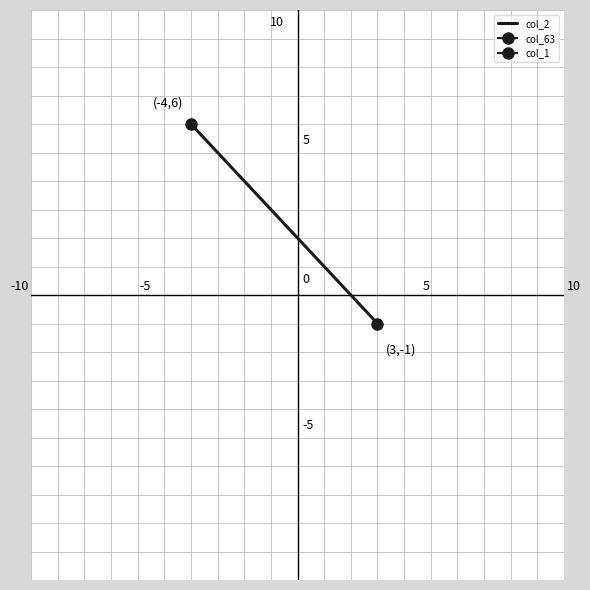

What is the sum of all values?

5